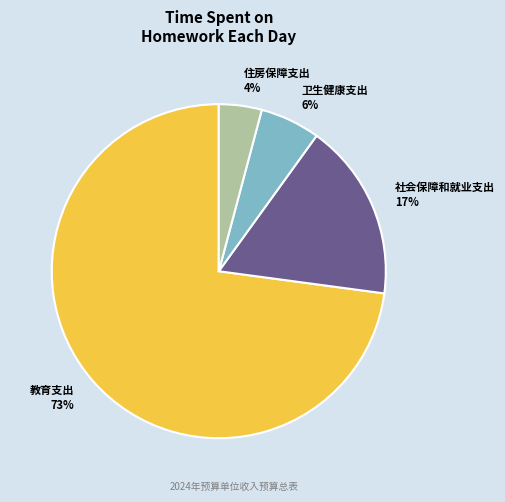

How many slices are in this pie chart?

4